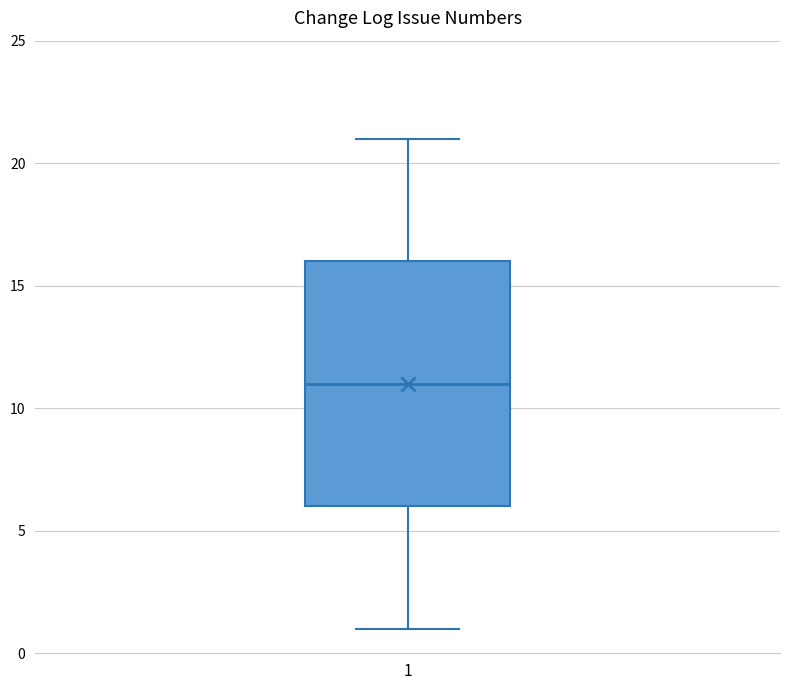

Read this box plot against the y-axis: the position of the median line, the range covered by the box, and the ends of both whiskers. The values are not printed on the chart, so give them approximately, as read against the axis.

median 11, box 6 to 16, whiskers 1 to 21